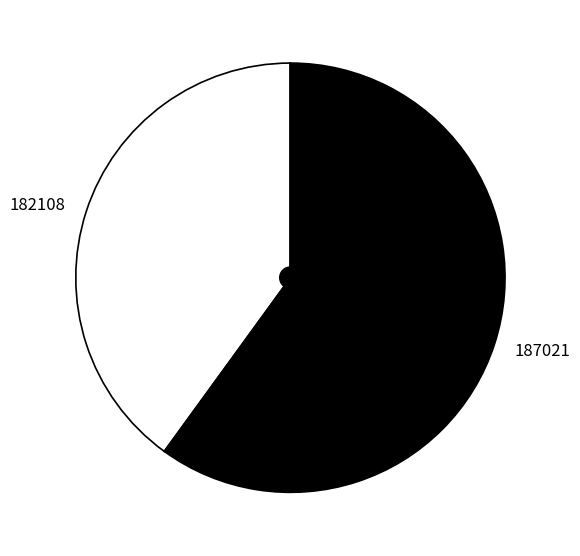

Combined, do 187021 and 182108 account for over 50%?

Yes